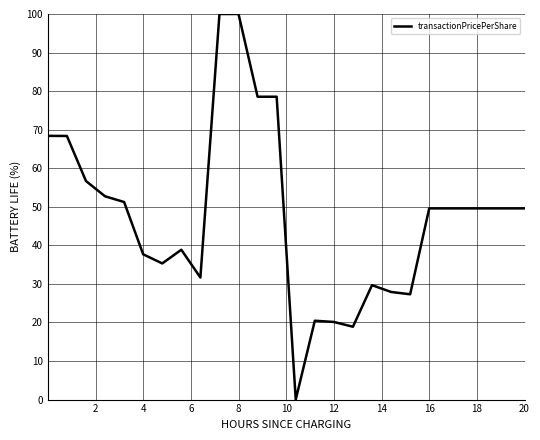

What is the maximum value shown in the chart?

100.0